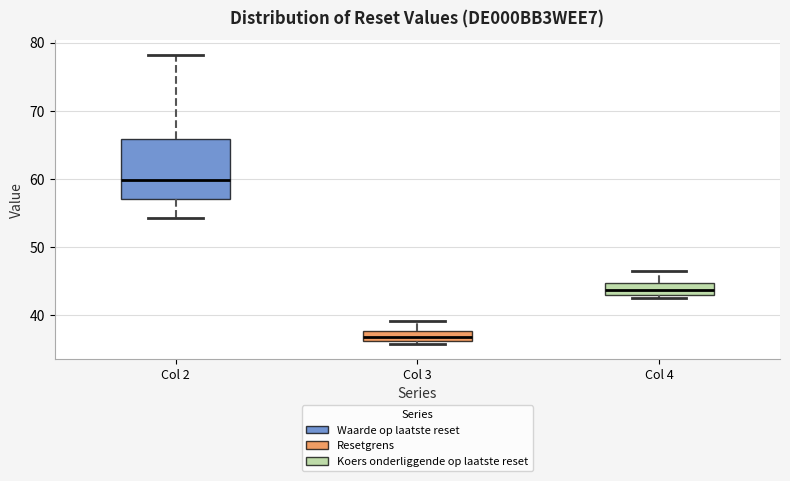

Which box has the lowest median line?

Col 3